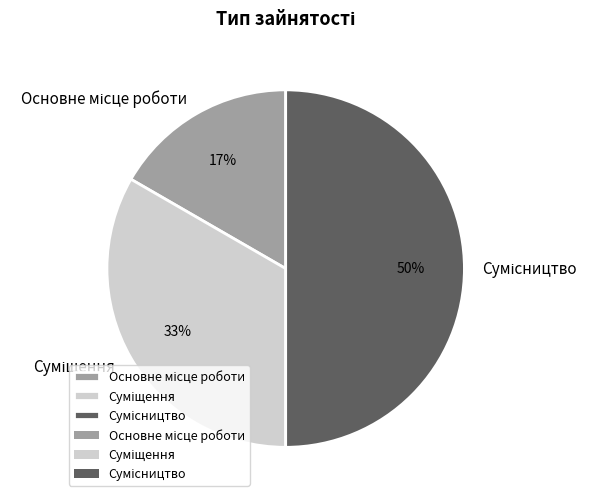

To the nearest percent, what is the difference between the largest and smallest slice percentages?

33%